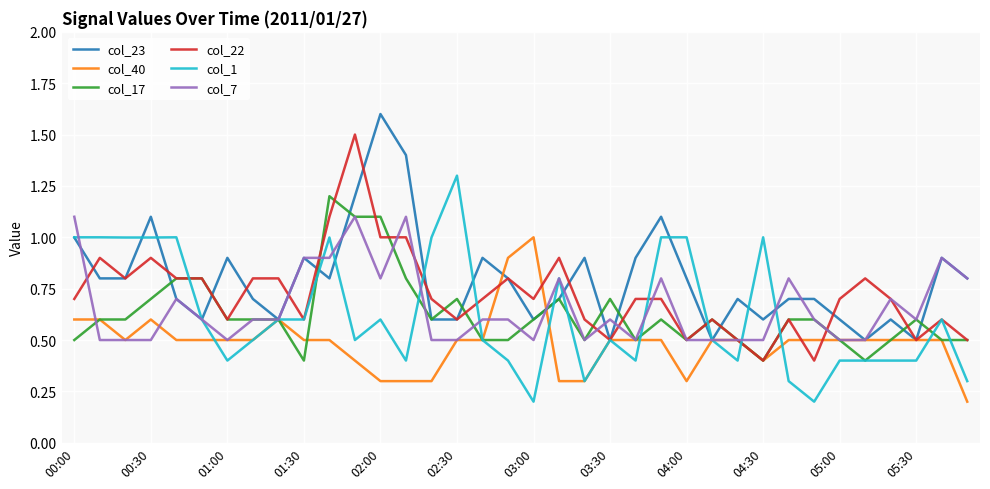

Rank the series by their maximum value, from lowest to highest.

col_40, col_7, col_17, col_1, col_22, col_23